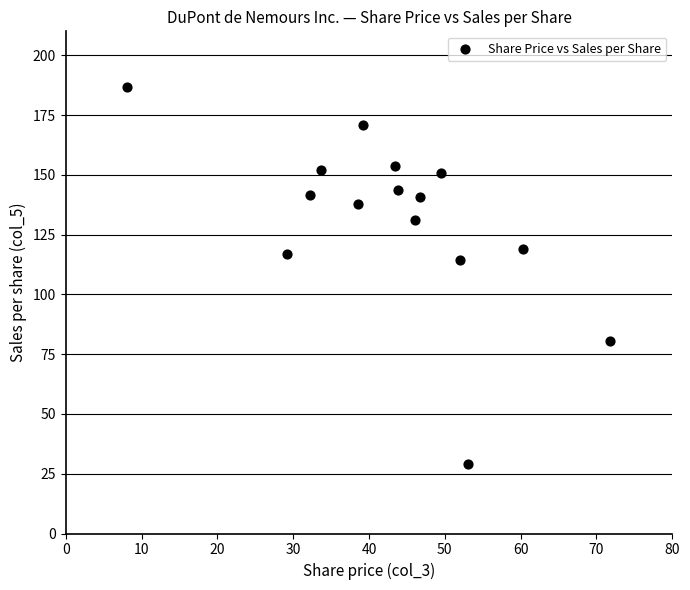

What Y value in the scatter plot is closest to 107?

114.4